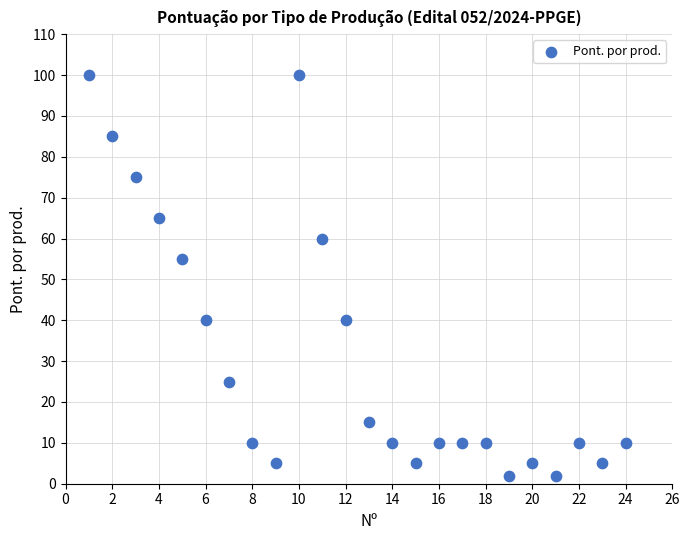

What is the range of X values (max minus min)?

23